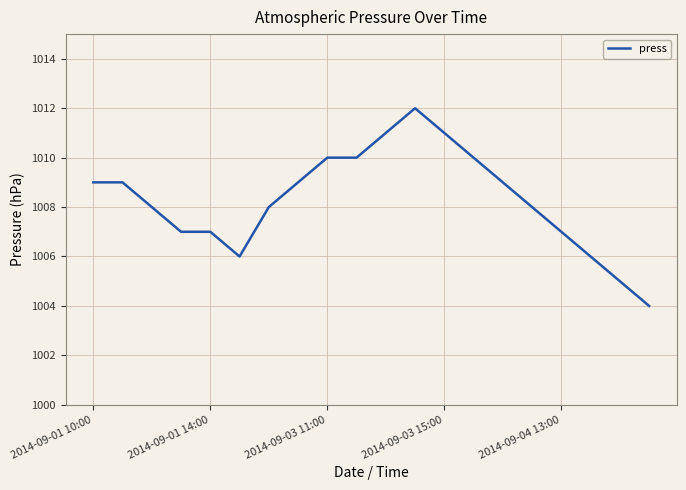

How many lines are shown in the chart?

1